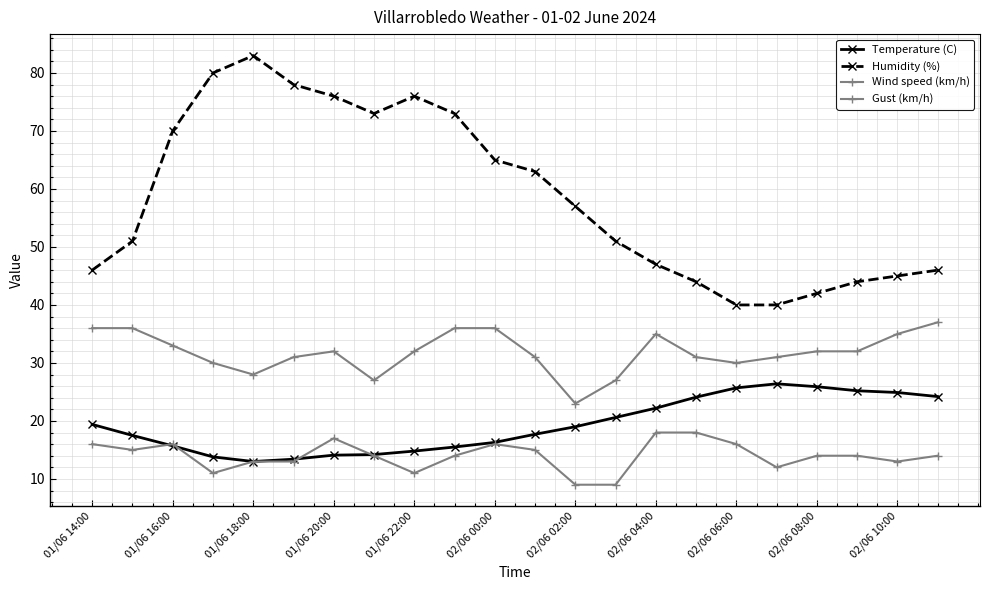

Count the number of data series in this chart.

4